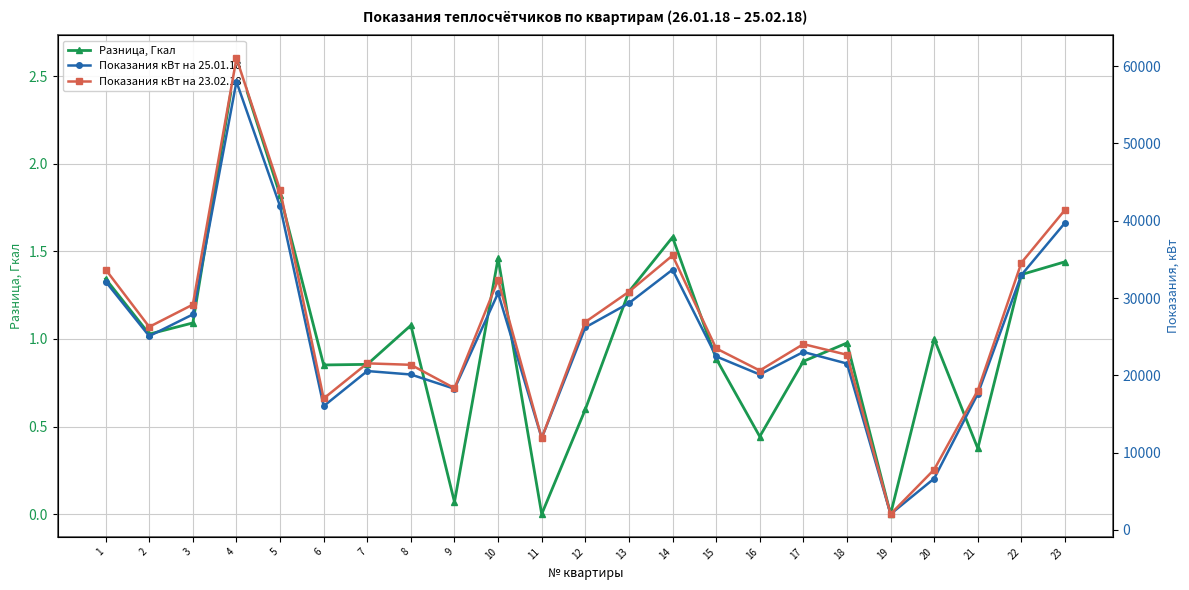

How many interior local valleys does the Разница, Гкал series have?

7